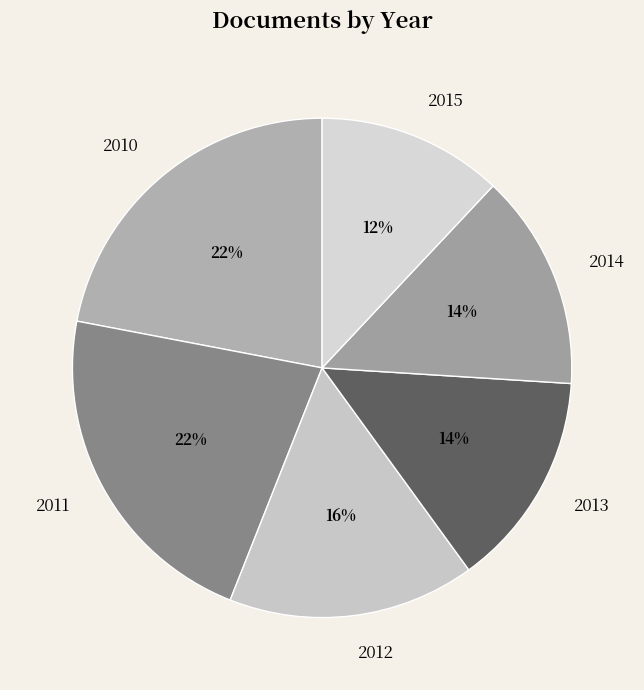

What is the ratio of the value at 2010 to the value at 2013?

1.6